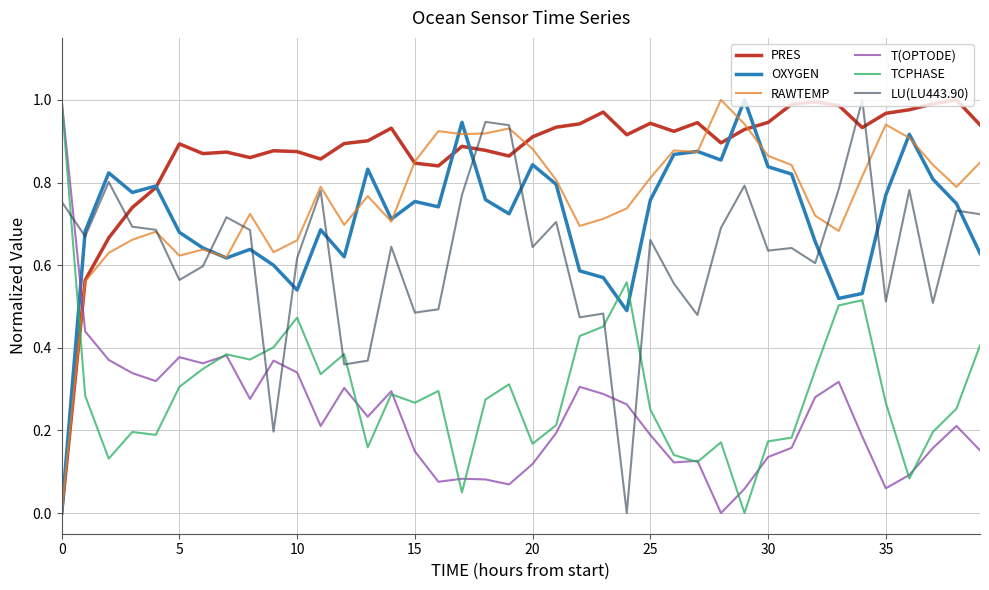

Which series has the largest total across all categories?

PRES